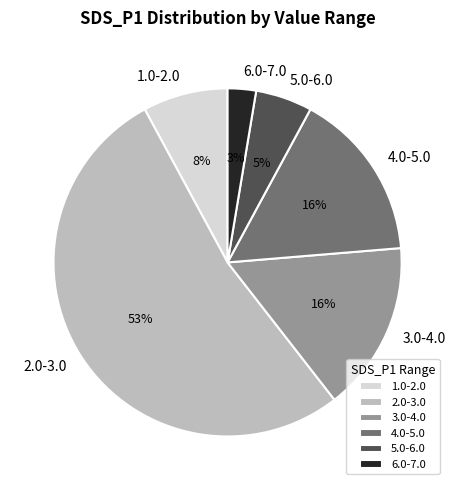

Is it true that 3.0-4.0 is 16% of the pie?

True